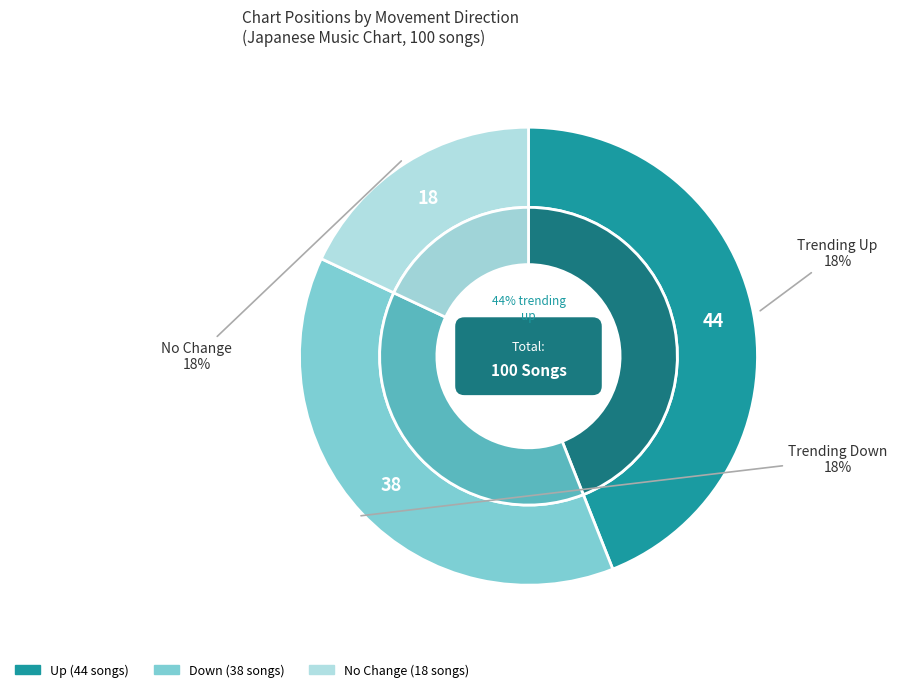

To the nearest percent, what is the difference between the largest and smallest slice percentages?

26%